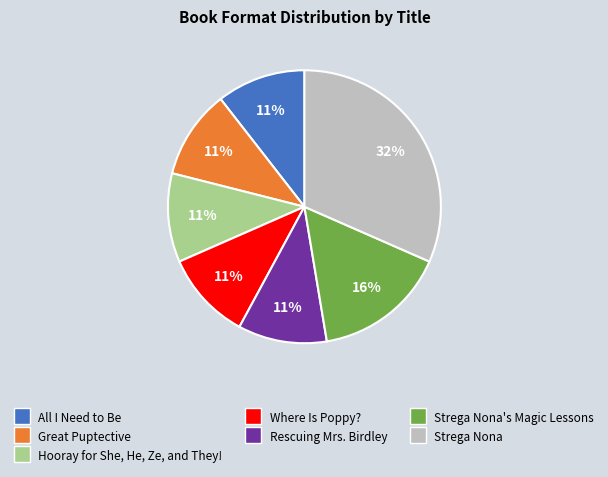

To the nearest percent, what is the average slice percentage?

14%